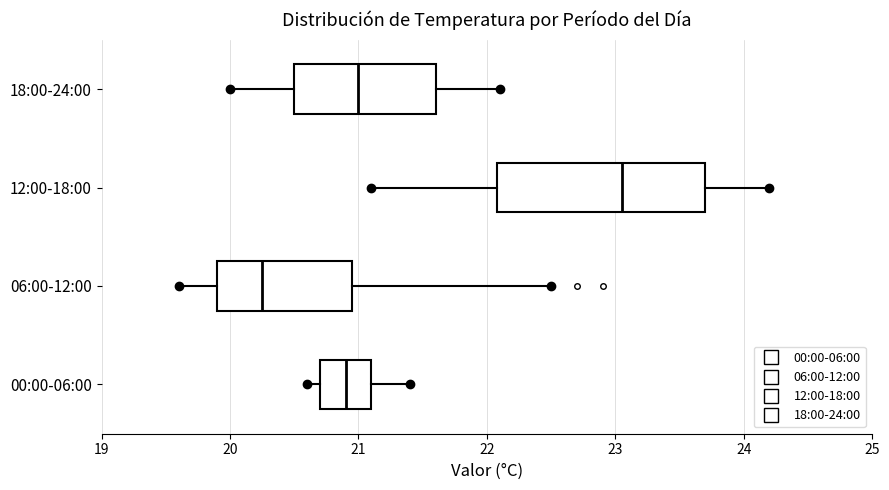

Comparing the boxes themselves (not the whiskers), which one is the widest?

12:00-18:00